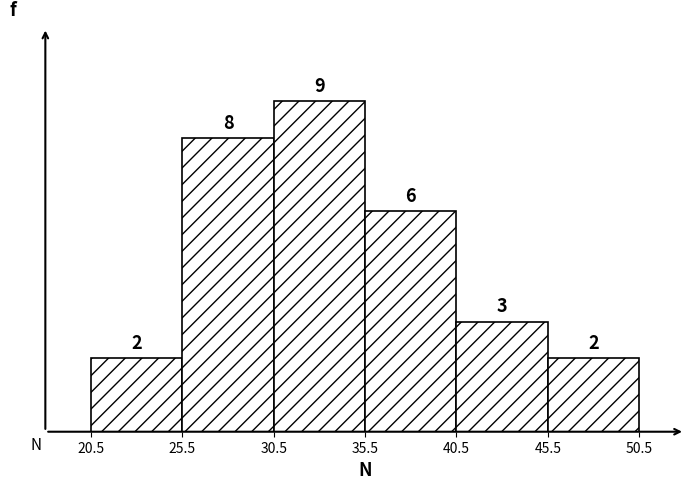

What is the height of the bar covering 45.5 to 50.5 on the x-axis?

2